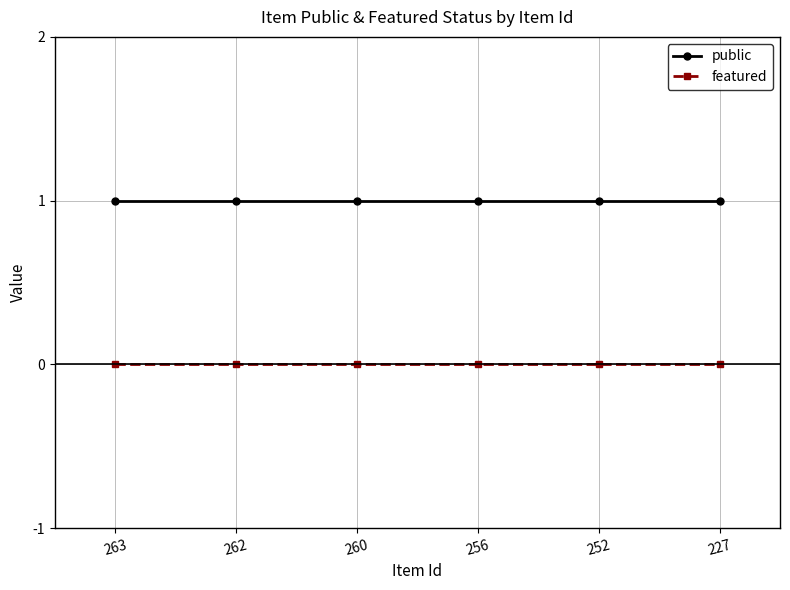

Rank the series by their maximum value, from highest to lowest.

public, featured